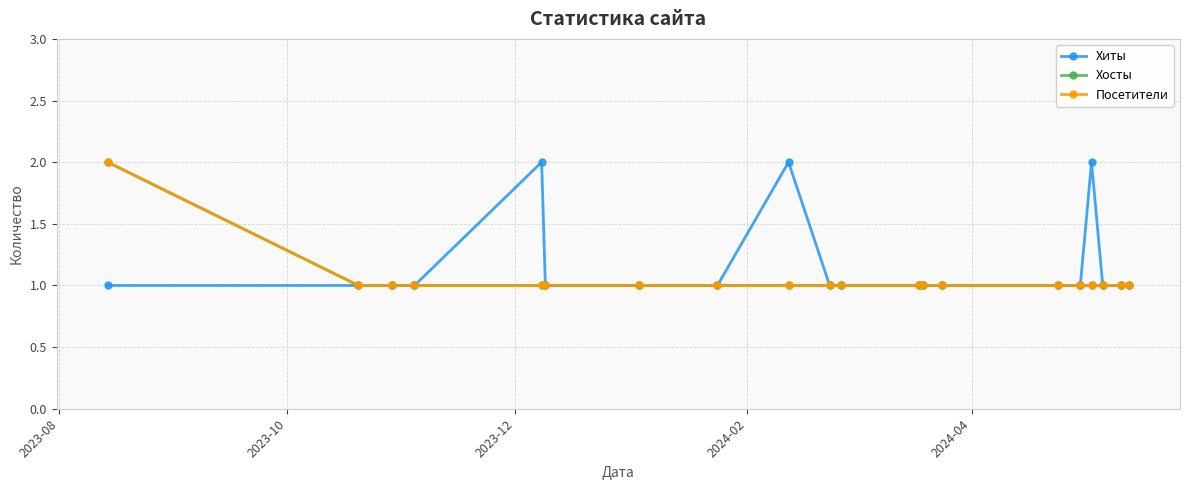

Does the chart display data point markers on the line(s)?

Yes